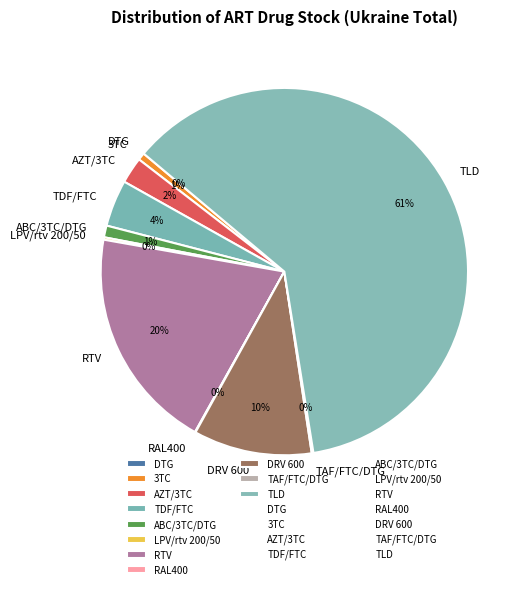

Is TLD the majority of the pie?

Yes